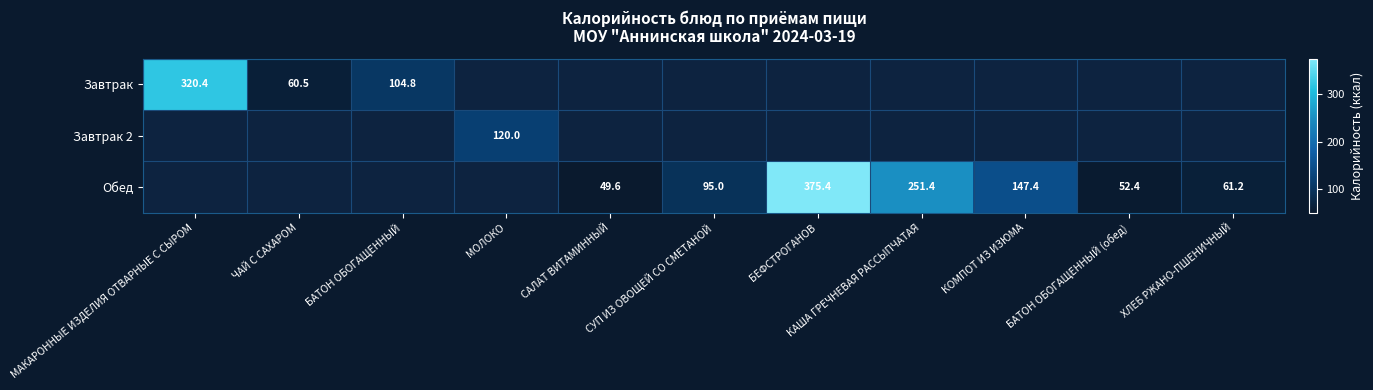

The value of Обед at БЕФСТРОГАНОВ is 94.7. True or false?

False